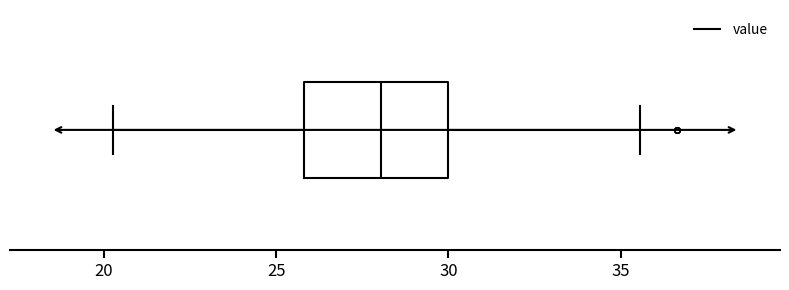

Transcribe this box plot: give where the median line is, the range the box spans, and where the two whiskers end, as read against the x-axis. The values are not printed on the chart, so give them approximately, as read against the axis.

median 28.0, box 26.0 to 30.0, whiskers 20.5 to 35.5